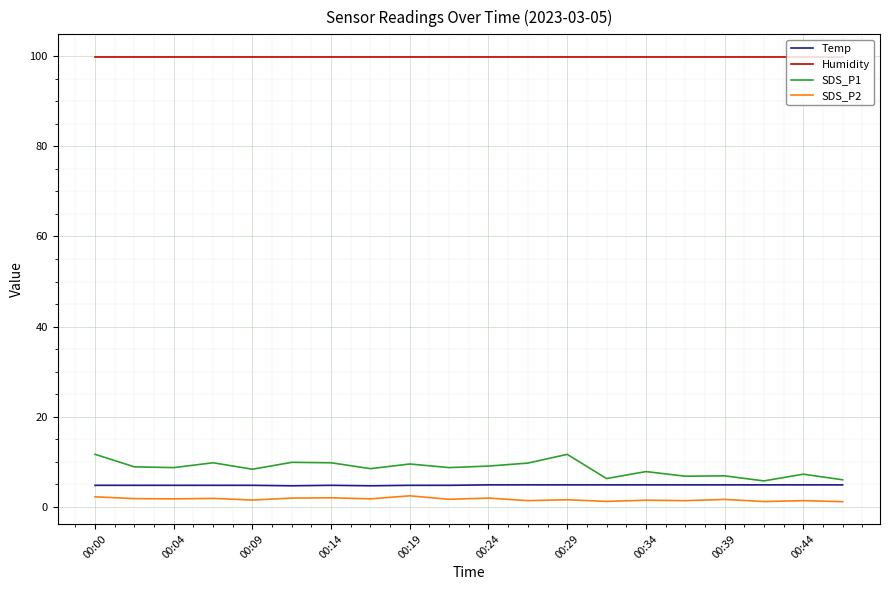

True or false: SDS_P2 has more than 1 interior local peaks.

True